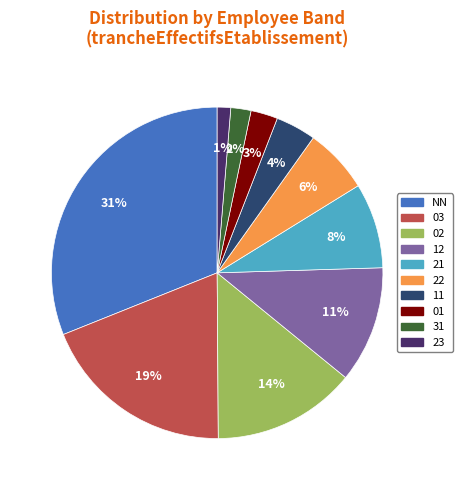

To the nearest percent, what is the difference between the largest and smallest slice percentages?

30%